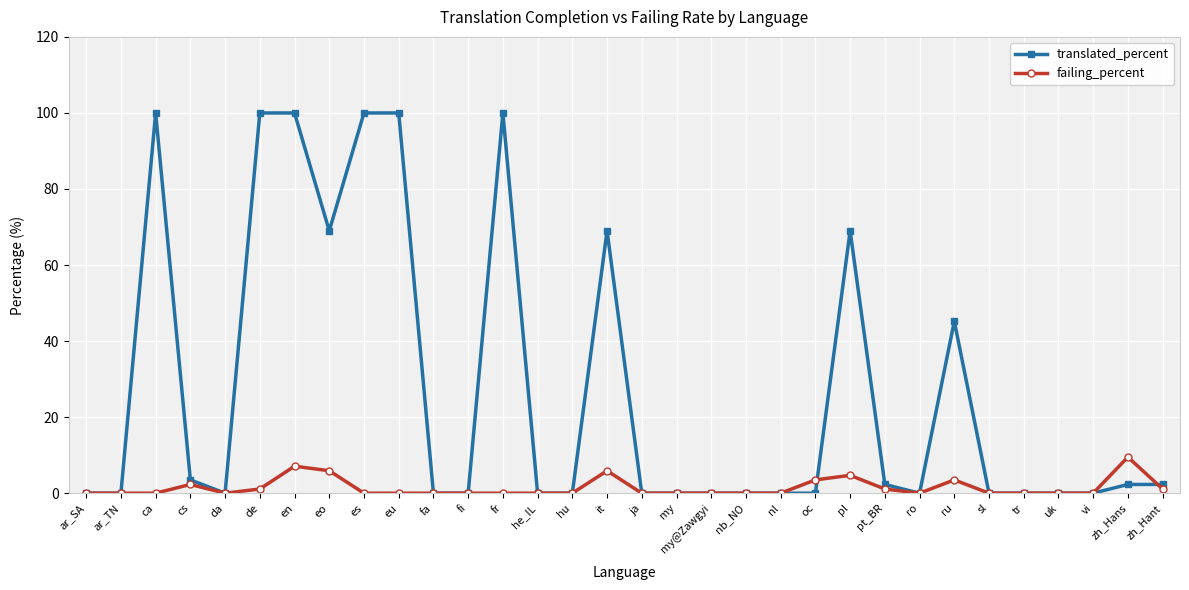

How many distinct data groups are displayed?

2